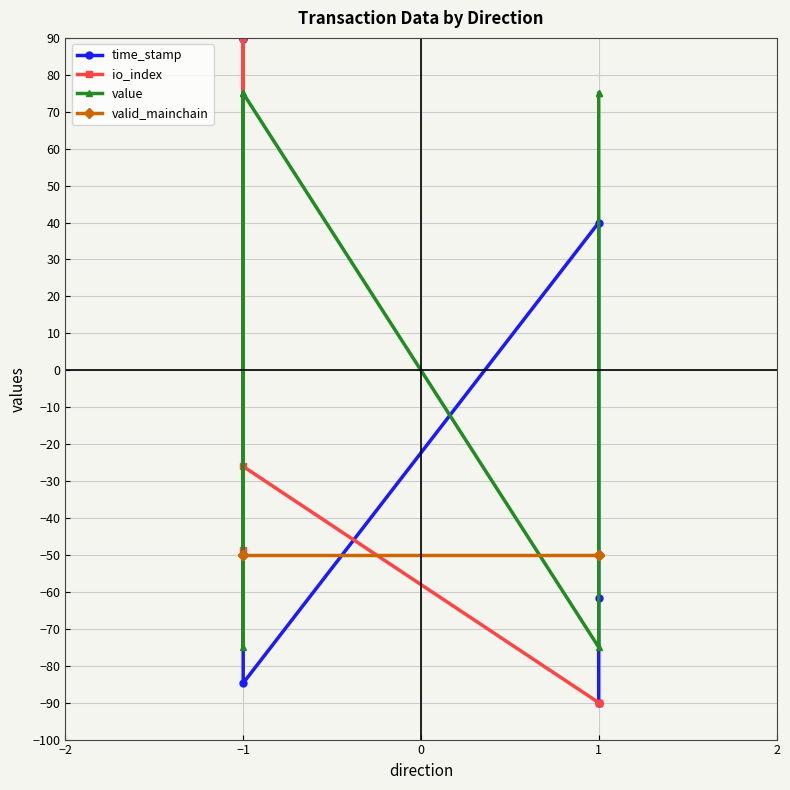

Reading left to right, list all the values displayed in this chart.

time_stamp: 90.0	89.8	-84.7	40.0	-61.6	-90.0
io_index: -48.7	90.0	-26.0	-90.0	-90.0	-90.0
value: 75.0	-75.0	75.0	-75.0	75.0	75.0
valid_mainchain: -50.0	-50.0	-50.0	-50.0	-50.0	-50.0